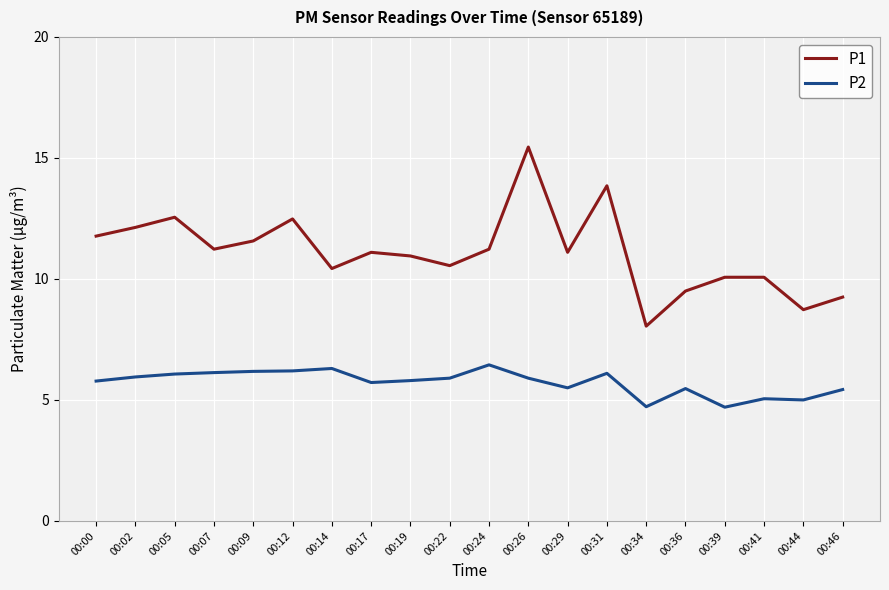

How many distinct data groups are displayed?

2